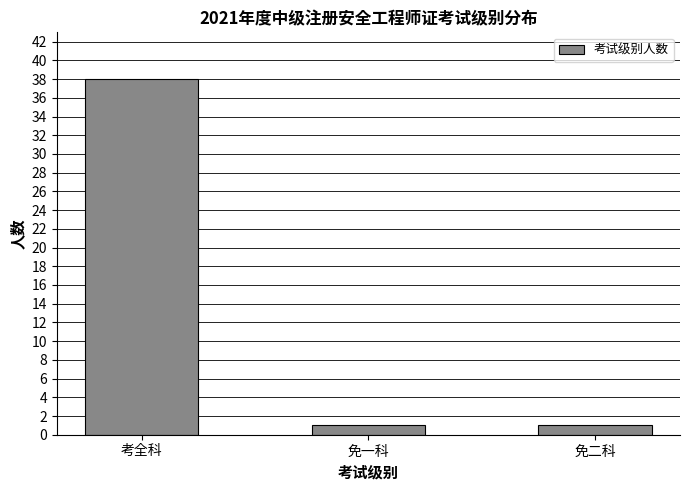

Reading right to left, extract all data points from this chart.

免二科=1	免一科=1	考全科=38